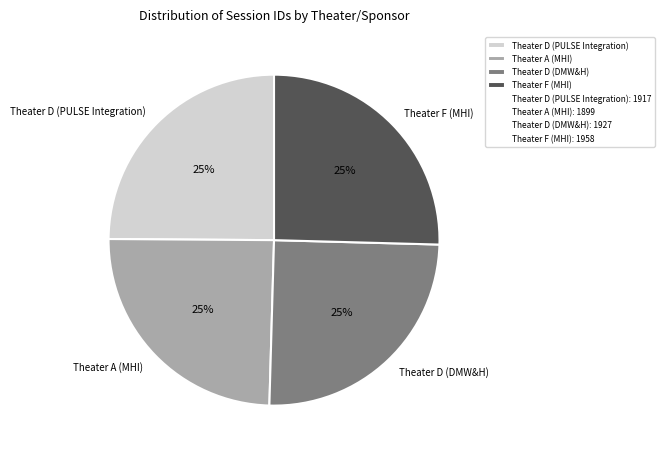

To the nearest percent, what is the average slice percentage?

25%